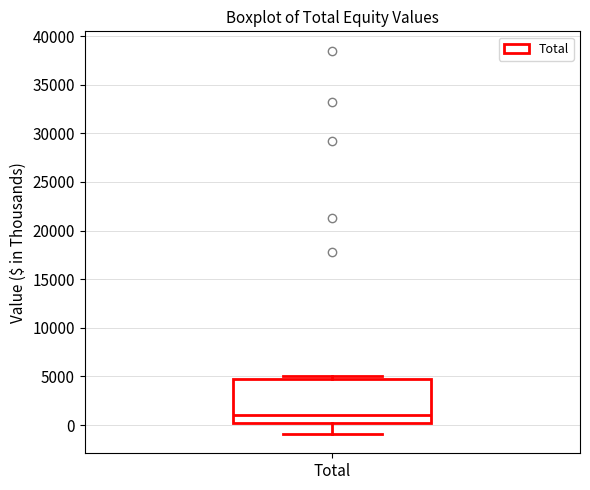

Transcribe this box plot: give where the median line is, the range the box spans, and where the two whiskers end, as read against the y-axis. The values are not printed on the chart, so give them approximately, as read against the axis.

median 1000, box 500 to 5000, whiskers -1000 to 5000 (just above the box's upper edge)